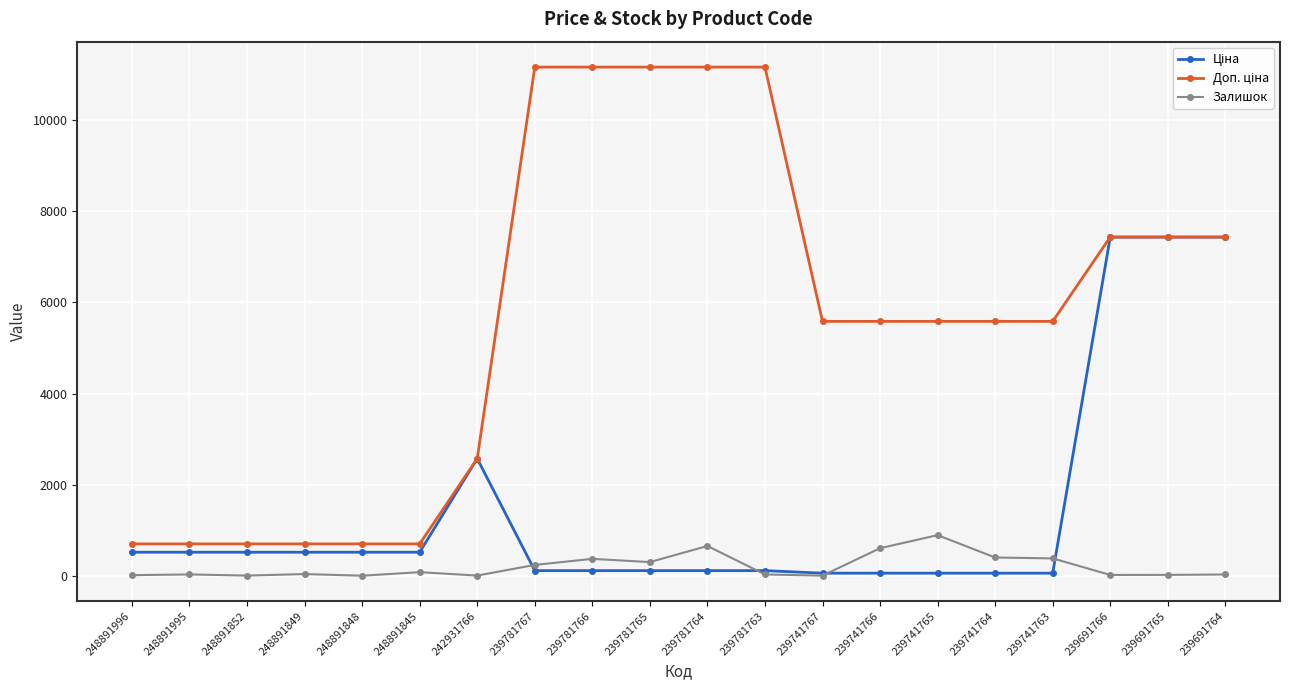

True or false: Залишок has more than 0 interior local peaks.

True